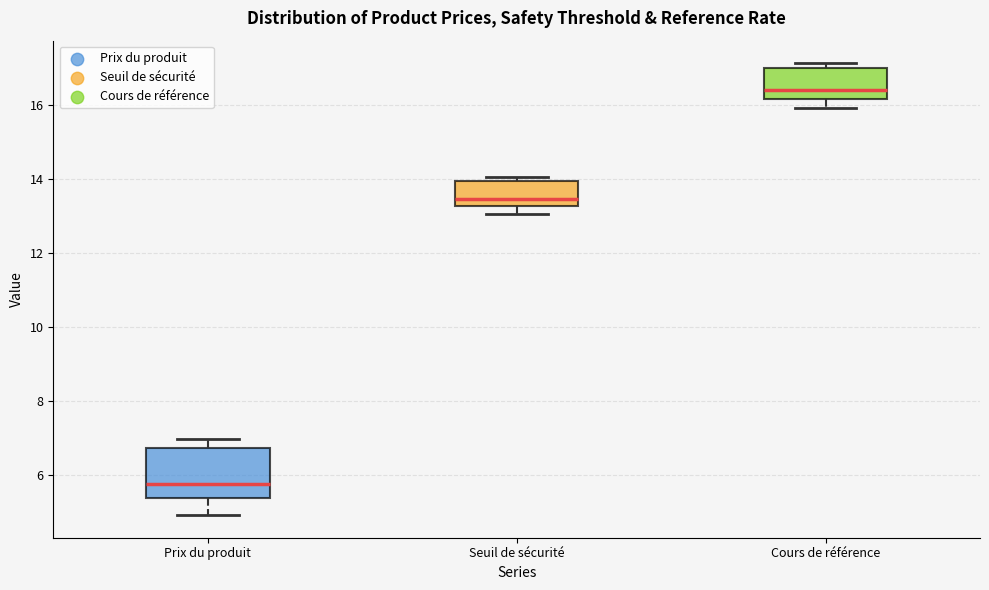

Where is the lower edge of the box for Seuil de sécurité on the y-axis? The values are not printed on the chart, so give them approximately, as read against the axis.

13.2